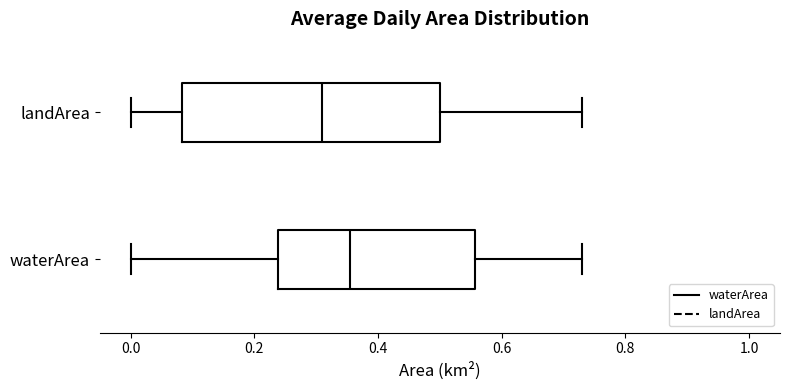

Where does the left whisker of the box for waterArea end on the x-axis? The values are not printed on the chart, so give them approximately, as read against the axis.

0.00